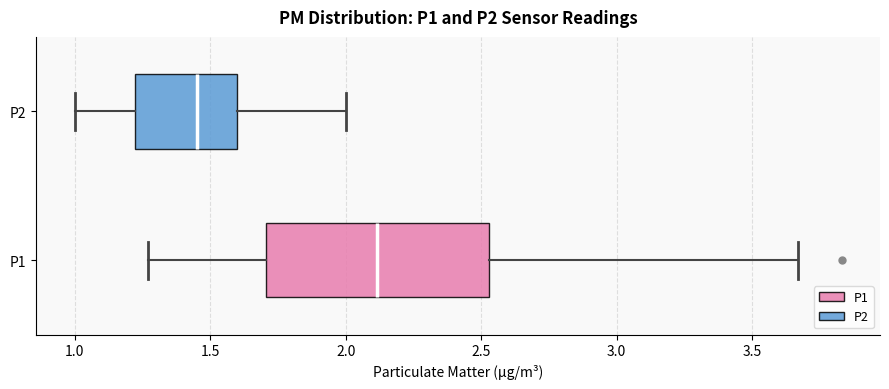

Which box is the widest, from its left edge to its right edge?

P1